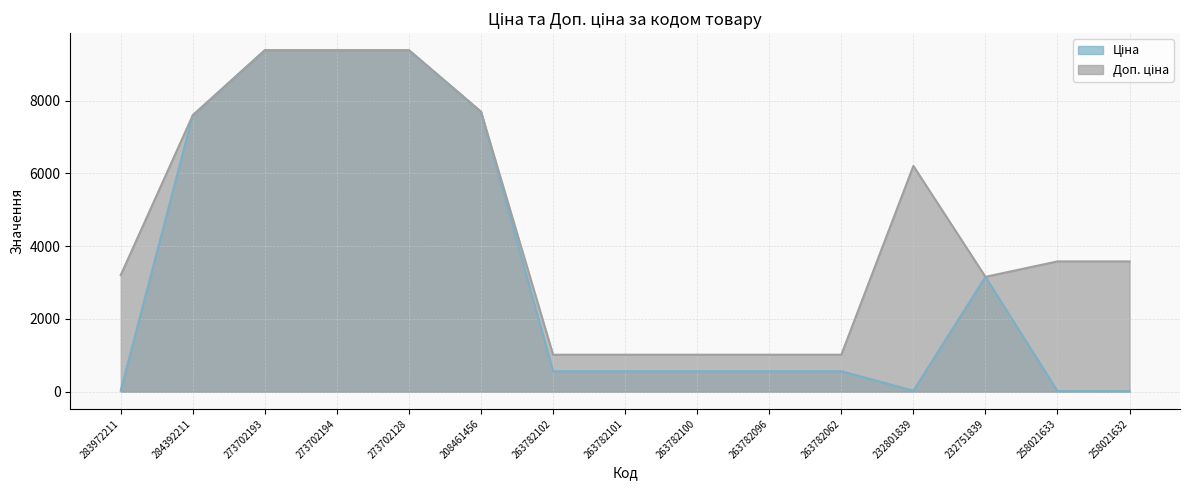

List the labels in order of Доп. ціна value, largest first.

273702193, 273702194, 273702128, 208461456, 284392211, 232801839, 258021633, 258021632, 283972211, 232751839, 263782102, 263782101, 263782100, 263782096, 263782062